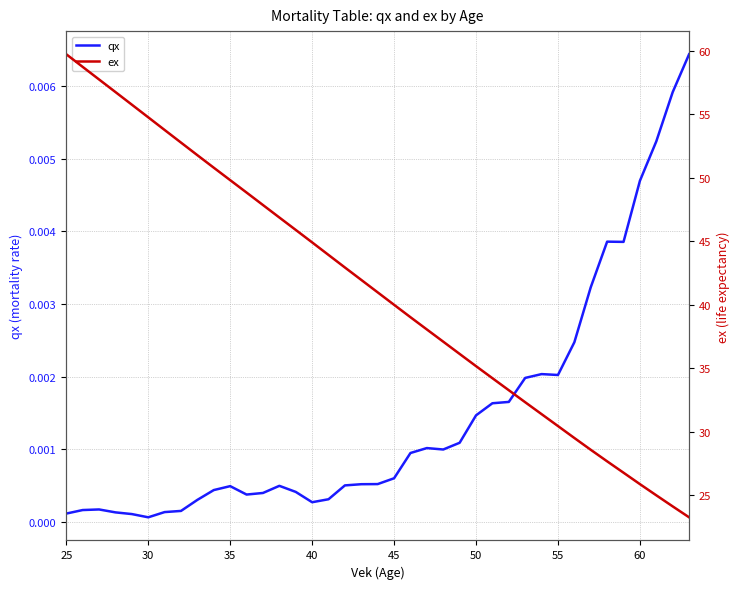

Which category has the highest value across all series?

25